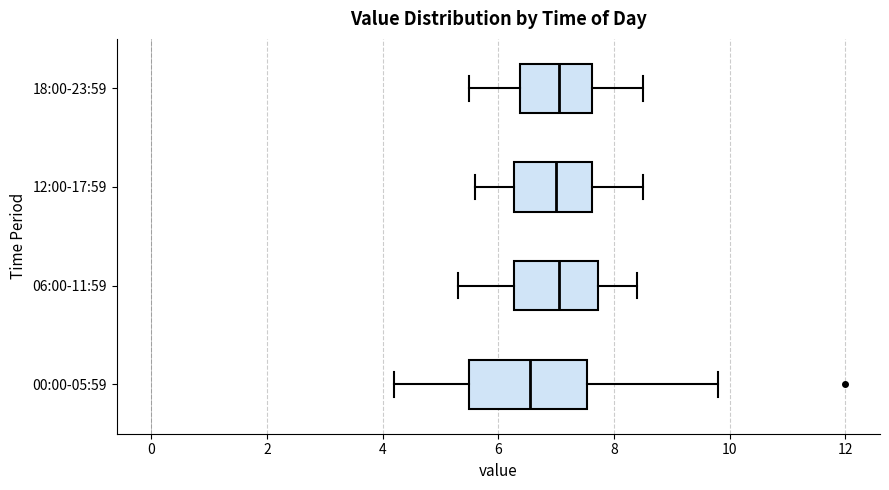

Reading bottom to top, read every box against the x-axis: the position of its median line, the range the box covers, and the ends of its whiskers. The values are not printed on the chart, so give them approximately, as read against the axis.

00:00-05:59: median 6.6, box 5.6 to 7.6, whiskers 4.2 to 9.8
06:00-11:59: median 7.0, box 6.2 to 7.8, whiskers 5.4 to 8.4
12:00-17:59: median 7.0, box 6.2 to 7.6, whiskers 5.6 to 8.6
18:00-23:59: median 7.0, box 6.4 to 7.6, whiskers 5.6 to 8.6